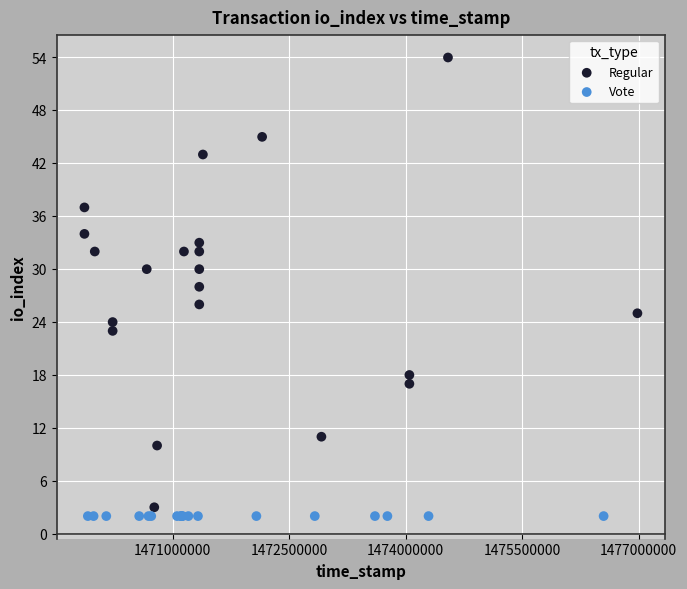

Which series contains the highest Y value?

Regular